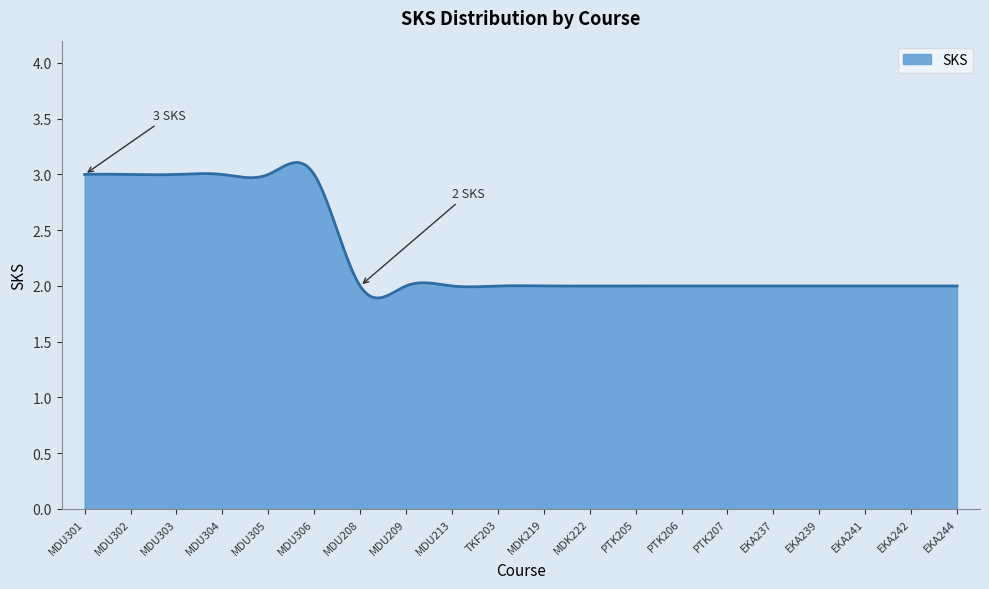

What is the difference between the maximum and minimum values?

1.2